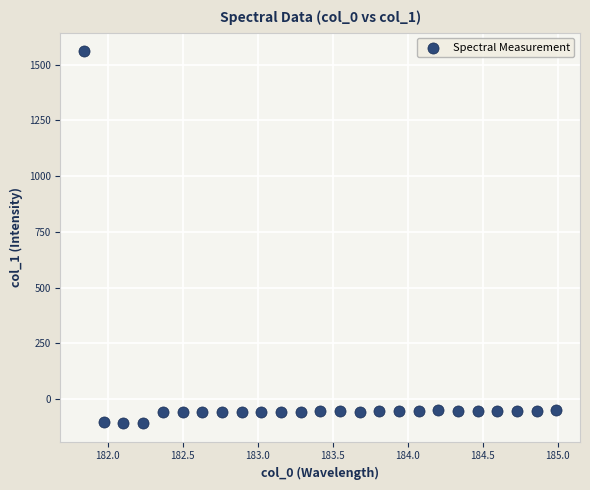

What is the range of X values (max minus min)?

3.1